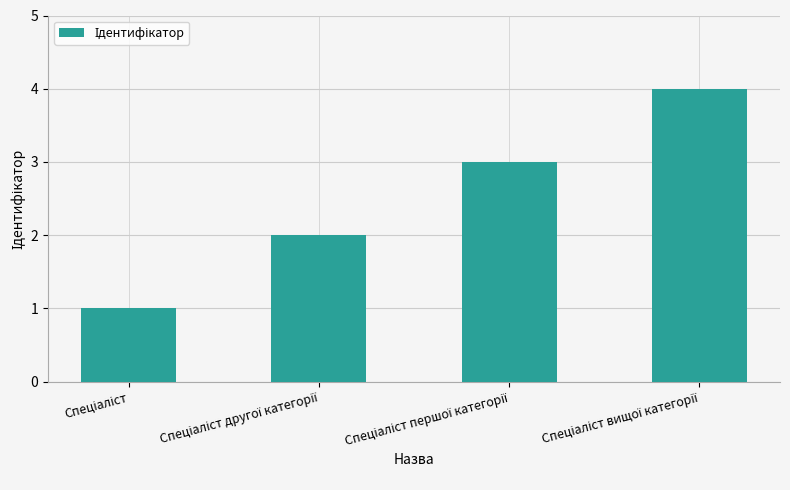

What is the greatest value displayed?

4